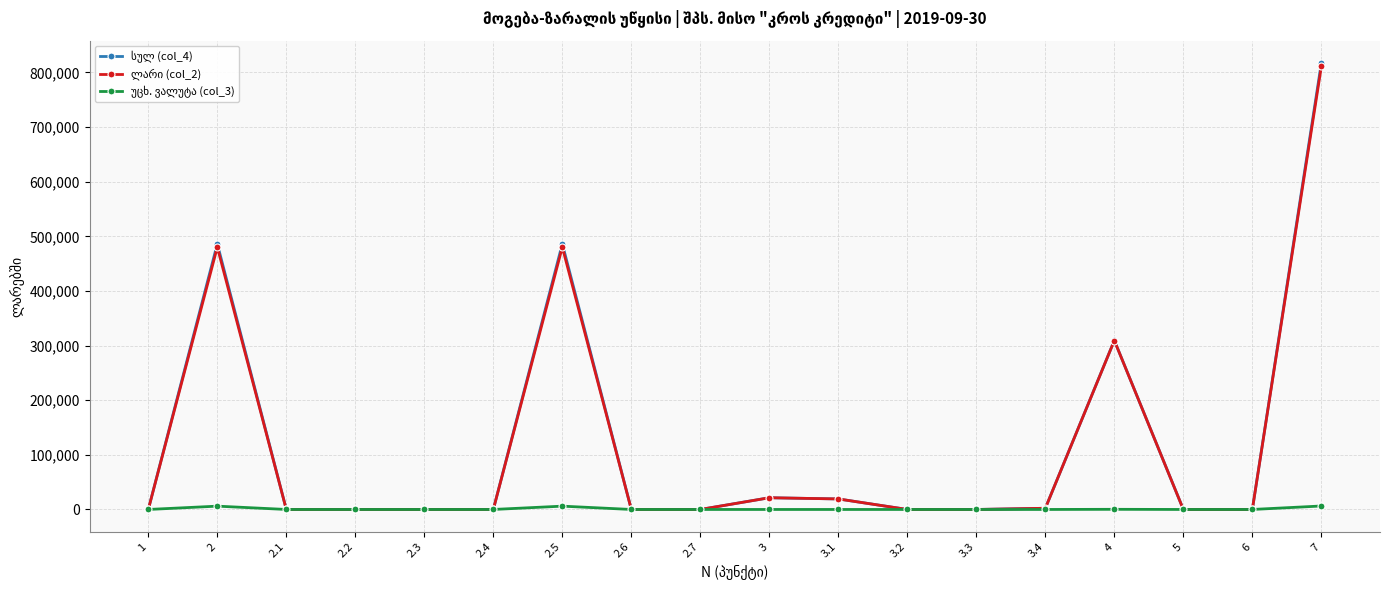

At which category is the sum across all series the highest?

7